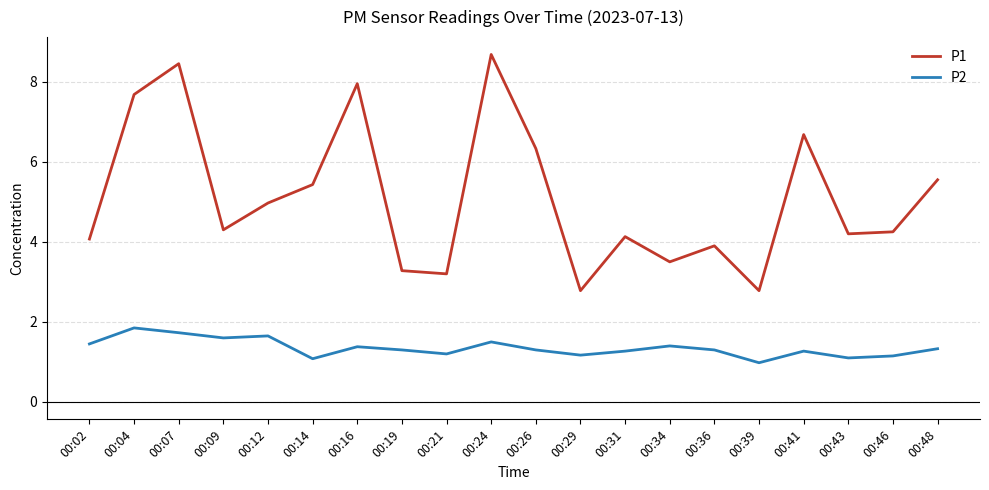

Which series has the largest range (max minus min)?

P1